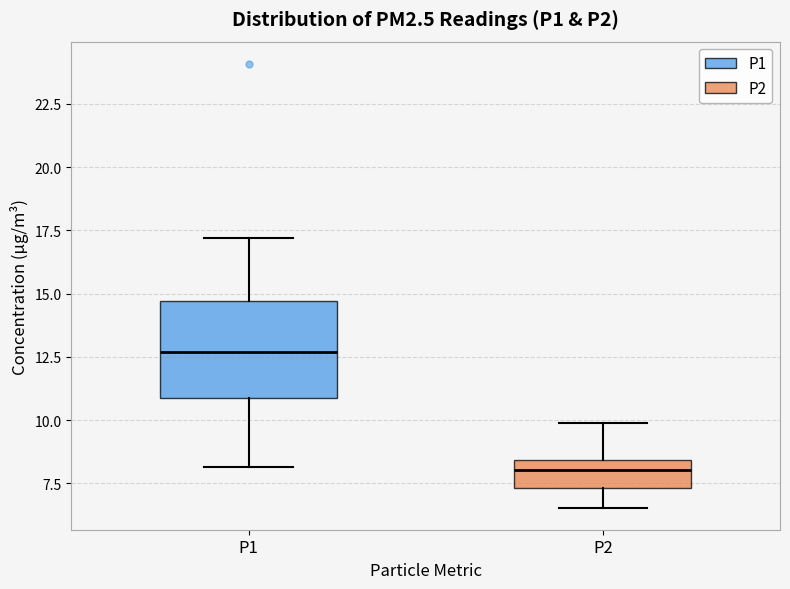

Which box has the lowest median line?

P2